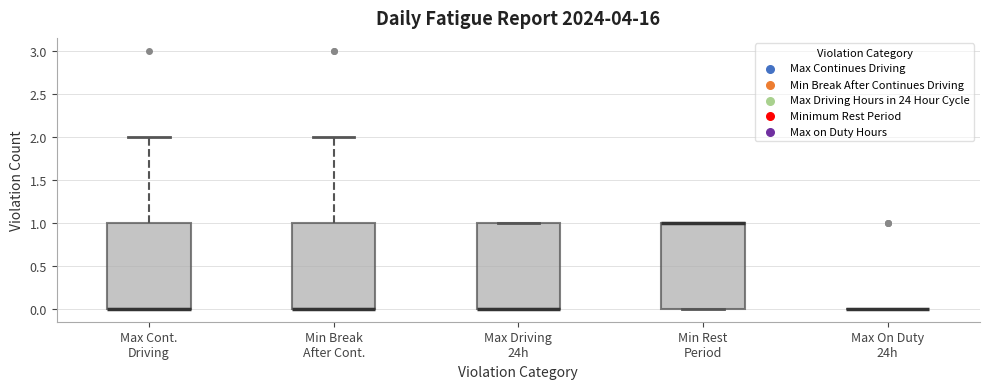

Reading left to right, transcribe this box plot: for each box, give where its median line is, the range the box spans, and where its two whiskers end, as read against the y-axis. The values are not printed on the chart, so give them approximately, as read against the axis.

Max Cont. Driving: median 0 (drawn on the box's lower edge), box 0 to 1, whiskers 0 to 2
Min Break After Cont.: median 0 (drawn on the box's lower edge), box 0 to 1, whiskers 0 to 2
Max Driving 24h: median 0 (drawn on the box's lower edge), box 0 to 1, whiskers 0 to 1
Min Rest Period: median 1 (drawn on the box's upper edge), box 0 to 1, whiskers 0 to 1
Max On Duty 24h: box collapsed to a line at 0, whiskers 0 to 0